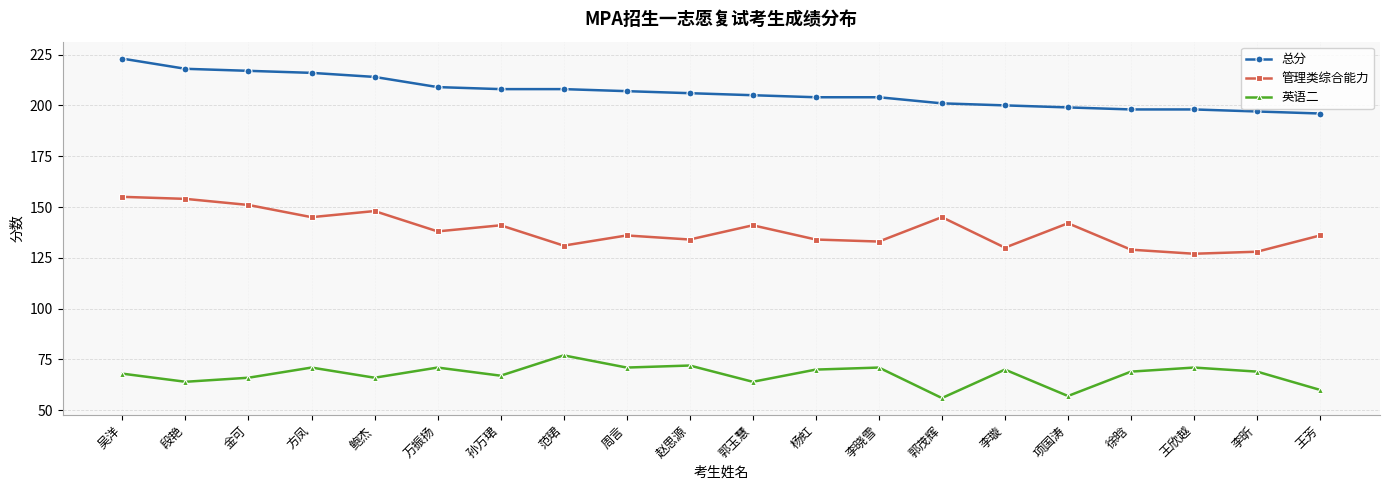

What is the difference between the maximum and minimum values in the 管理类综合能力 series?

28